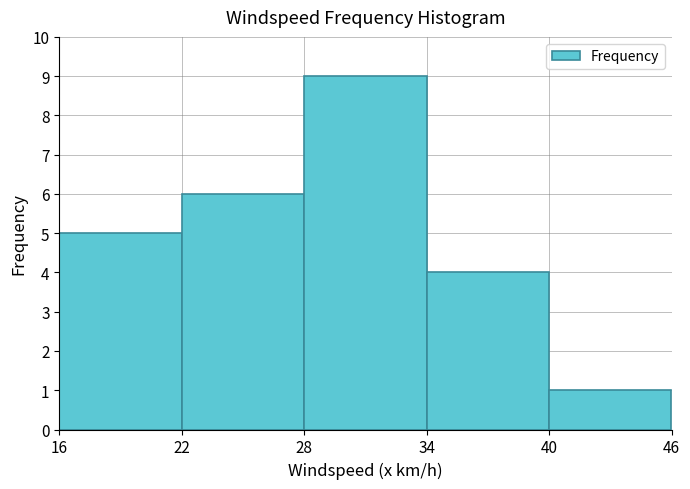

Reading left to right, transcribe this chart: for each bar, give the range it covers on the x-axis and its height. The values are not printed on the chart, so give them approximately, as read against the axis.

16 to 22: 5
22 to 28: 6
28 to 34: 9
34 to 40: 4
40 to 46: 1